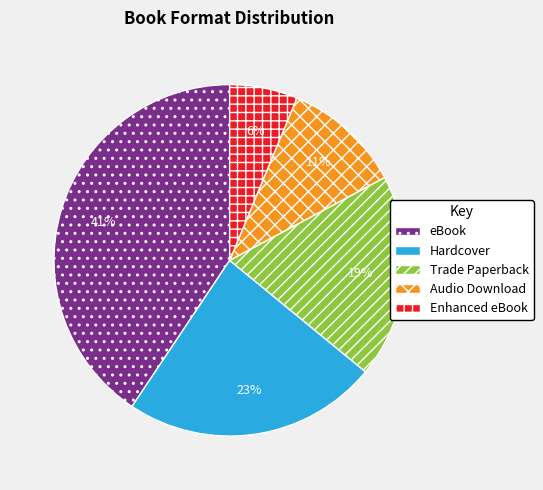

How many segments does this pie chart have?

5